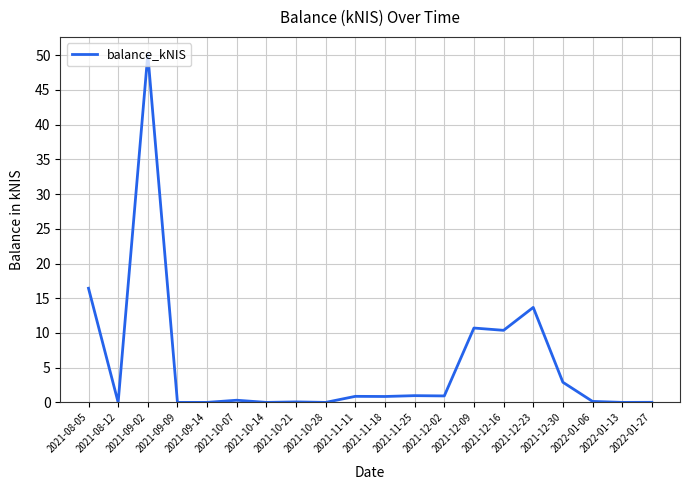

The value at 2021-11-18 is 0.8. True or false?

True